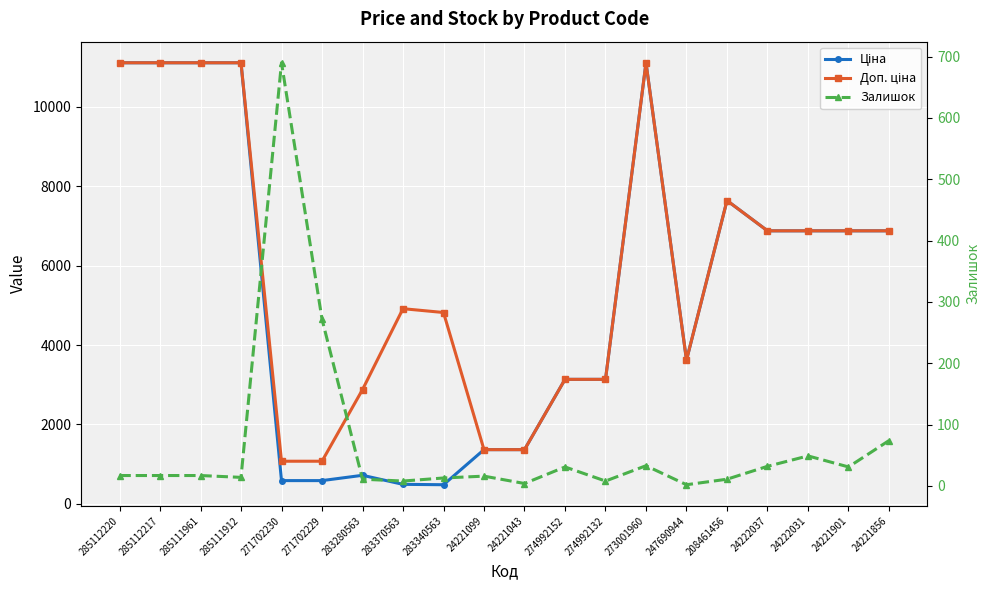

Is the value of Залишок at 283280563 greater than the value of Ціна at 24222037?

No